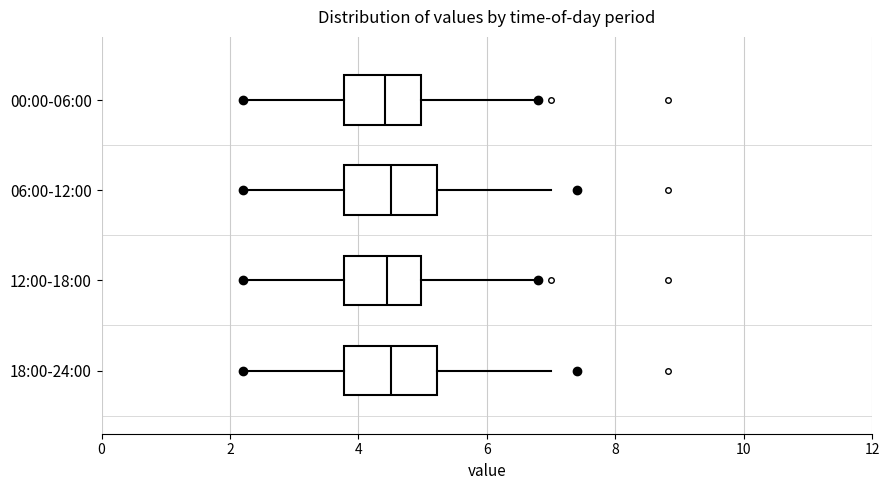

Reading bottom to top, transcribe this box plot: for each box, give where its median line is, the range the box spans, and where its two whiskers end, as read against the x-axis. The values are not printed on the chart, so give them approximately, as read against the axis.

18:00-24:00: median 4.6, box 3.8 to 5.2, whiskers 2.2 to 7.0
12:00-18:00: median 4.4, box 3.8 to 5.0, whiskers 2.2 to 6.8
06:00-12:00: median 4.6, box 3.8 to 5.2, whiskers 2.2 to 7.0
00:00-06:00: median 4.4, box 3.8 to 5.0, whiskers 2.2 to 6.8